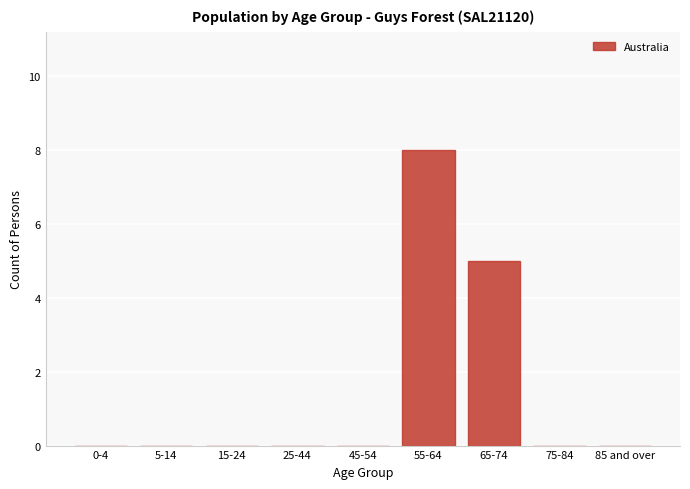

Reading left to right, extract all data points from this chart.

0-4=0	5-14=0	15-24=0	25-44=0	45-54=0	55-64=8	65-74=5	75-84=0	85 and over=0